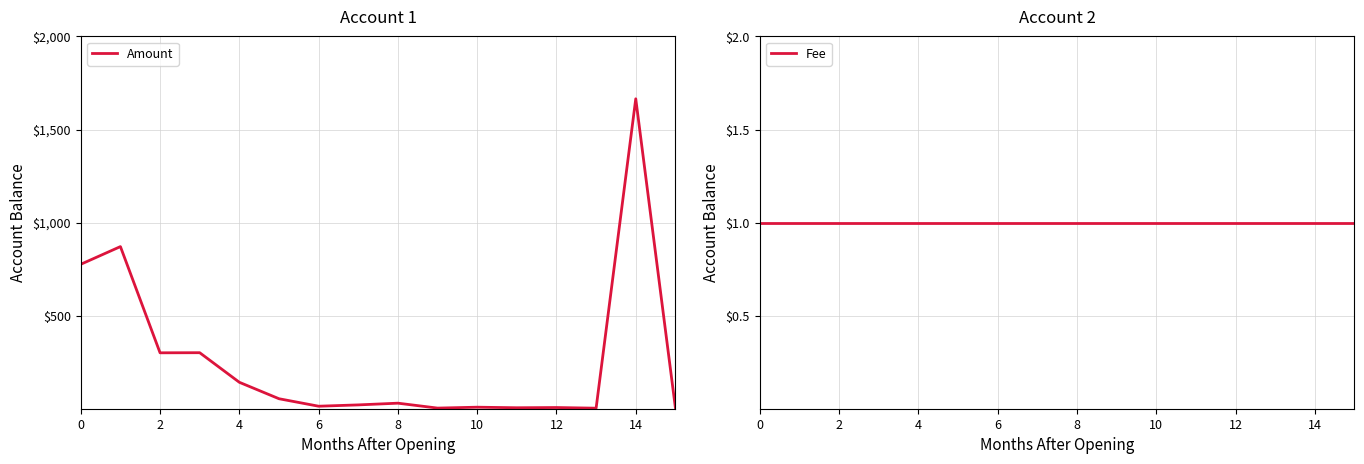

How many interior local peaks does the Amount series have?

6